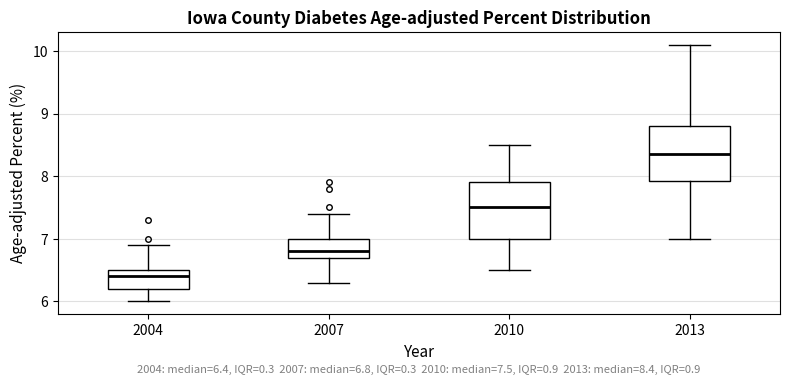

Which box's median line is the highest?

2013